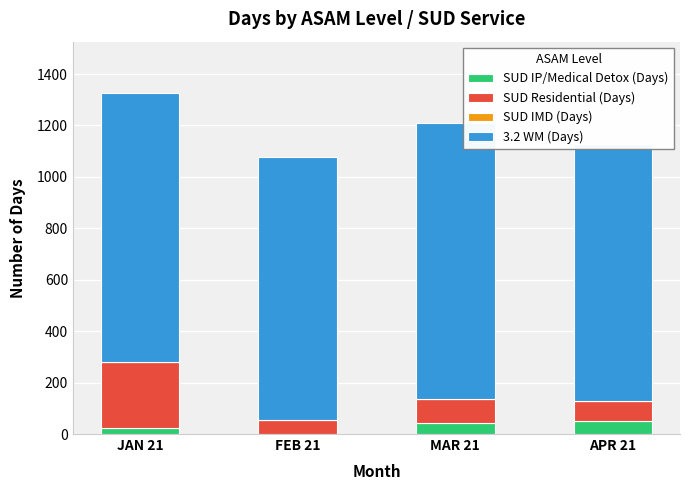

Count the number of data series in this chart.

4